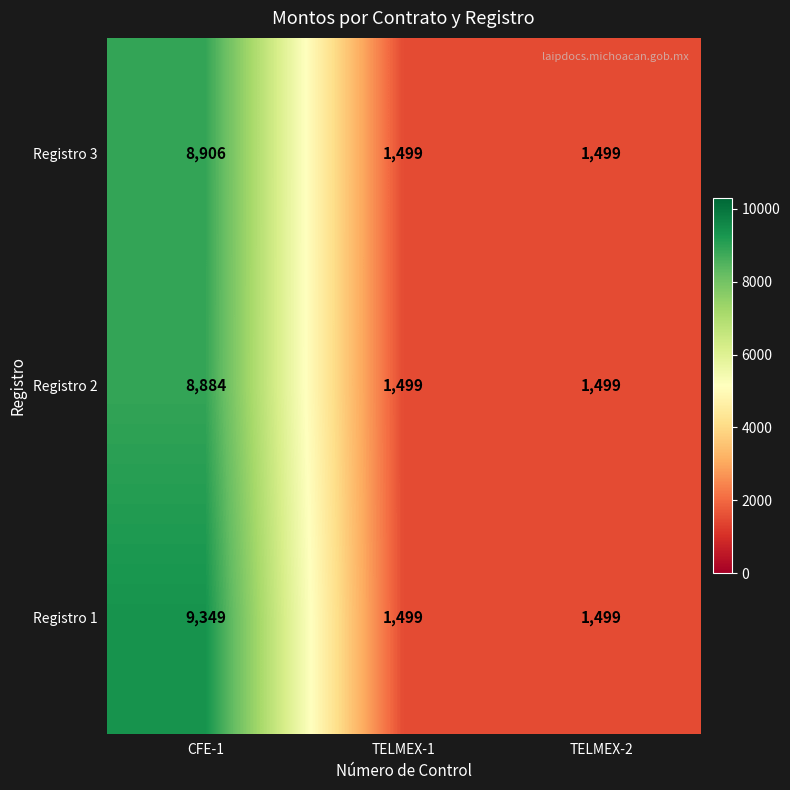

List the series in order of their peak value, lowest first.

Registro 2, Registro 3, Registro 1